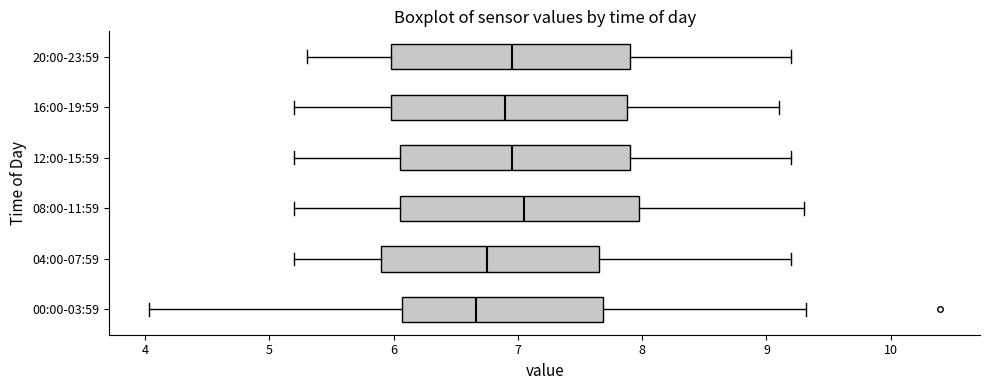

Reading bottom to top, read every box against the x-axis: the position of its median line, the range the box covers, and the ends of its whiskers. The values are not printed on the chart, so give them approximately, as read against the axis.

00:00-03:59: median 6.7, box 6.1 to 7.7, whiskers 4.0 to 9.3
04:00-07:59: median 6.8, box 5.9 to 7.7, whiskers 5.2 to 9.2
08:00-11:59: median 7.1, box 6.1 to 8.0, whiskers 5.2 to 9.3
12:00-15:59: median 7.0, box 6.1 to 7.9, whiskers 5.2 to 9.2
16:00-19:59: median 6.9, box 6.0 to 7.9, whiskers 5.2 to 9.1
20:00-23:59: median 7.0, box 6.0 to 7.9, whiskers 5.3 to 9.2